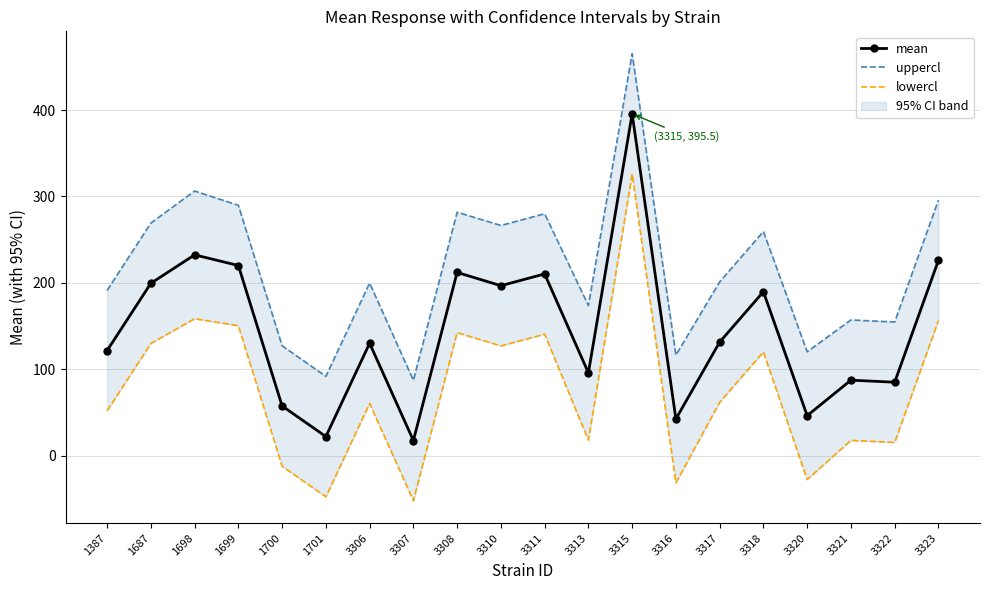

What is the sum of all lowercl values?

1510.5